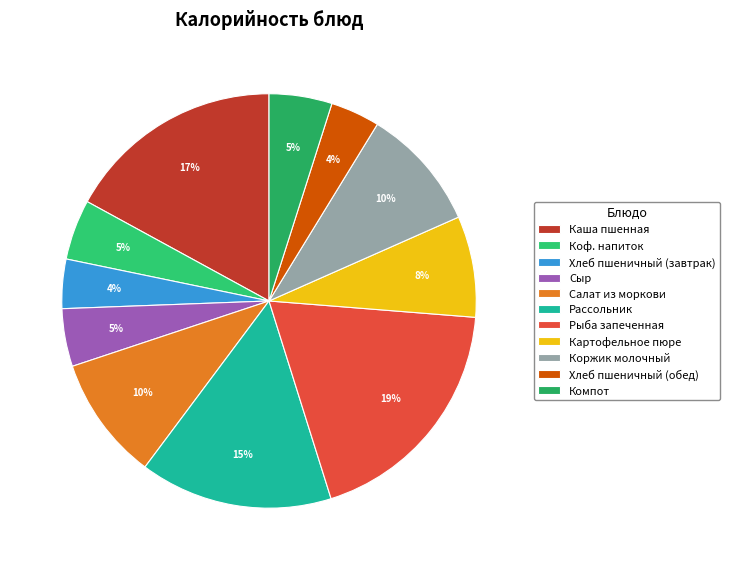

True or false: Рассольник accounts for 30% of the total.

False